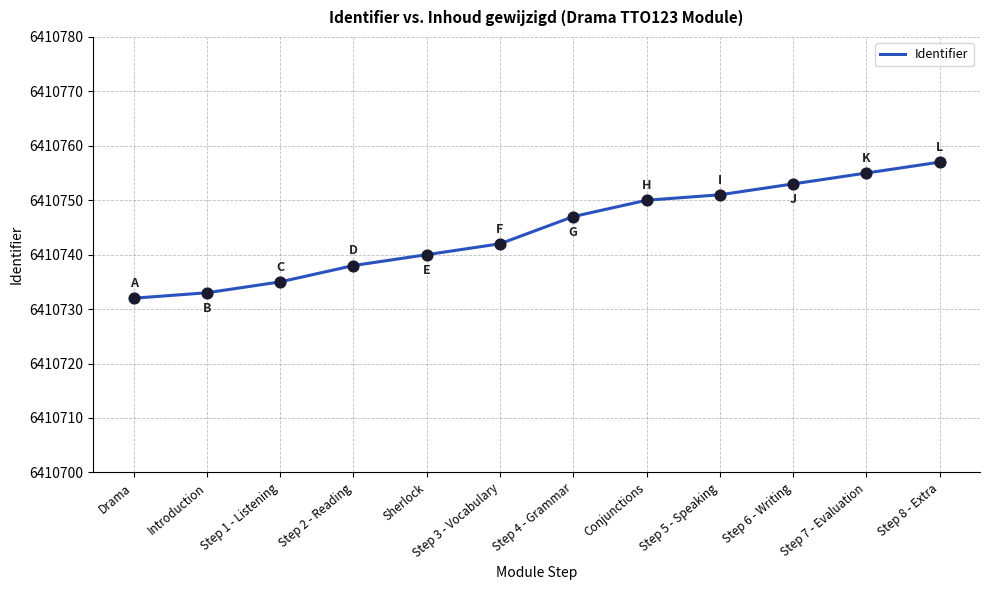

What is the change in value from Step 2 - Reading to Step 5 - Speaking?

+13